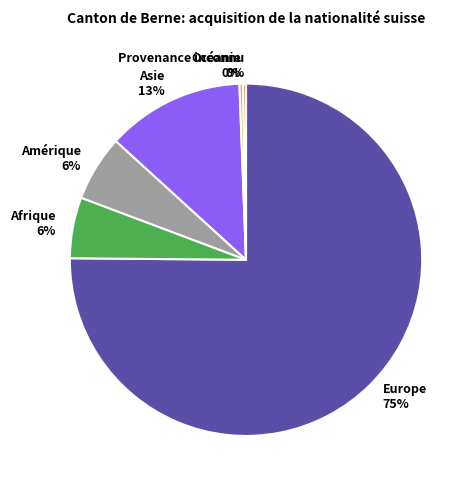

What is the largest slice in the pie chart?

Europe